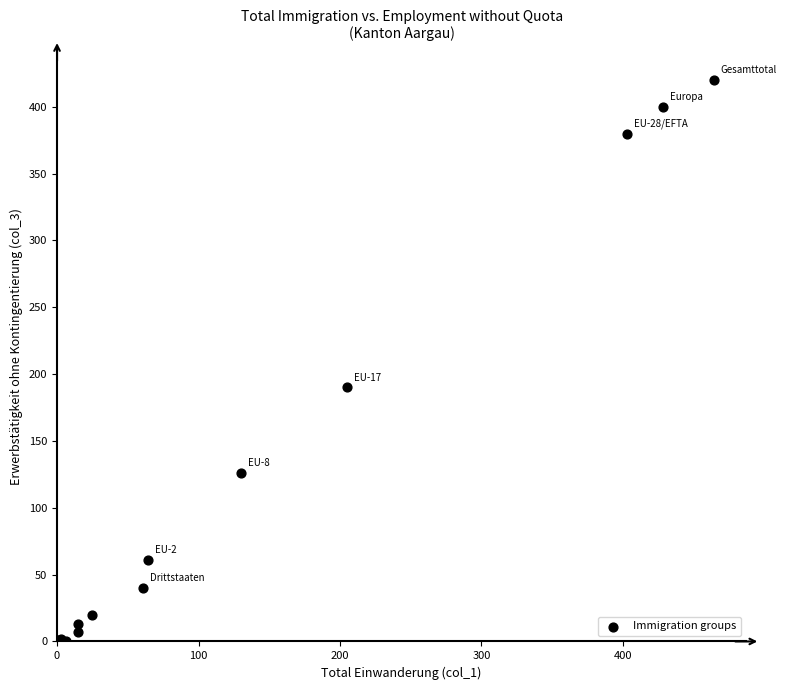

What Y value in the scatter plot is closest to 210?

190